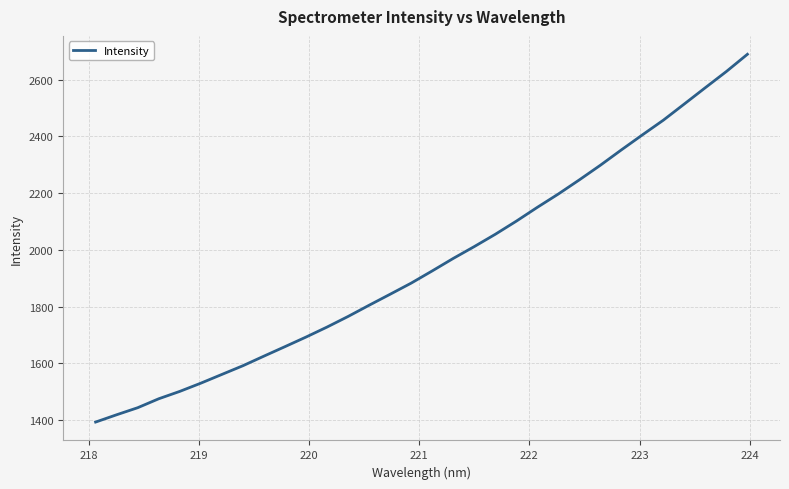

What is the smallest value displayed?

1393.0